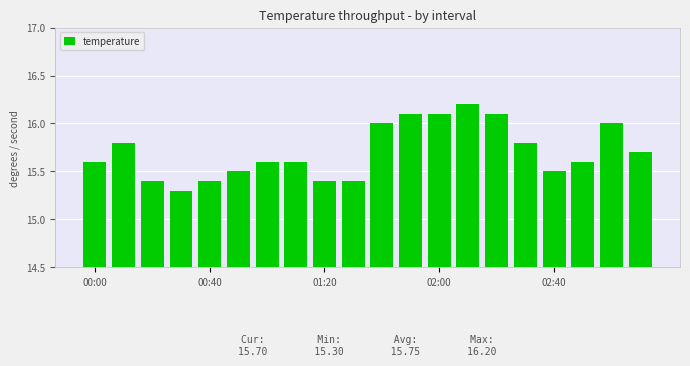

Are the bars grouped side by side (vs. stacked)?

No